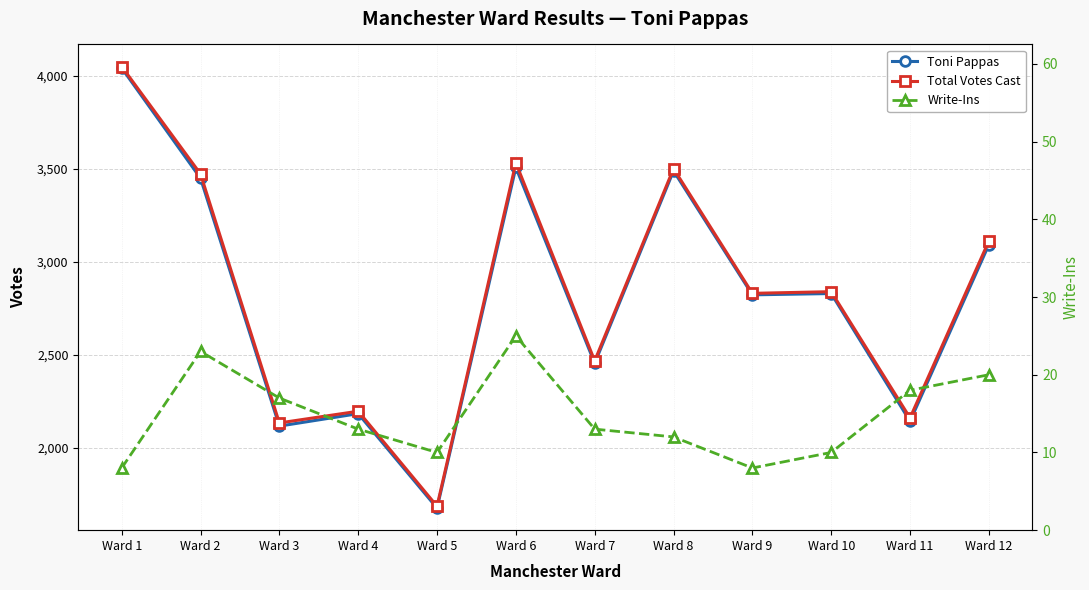

Which has a higher value, Ward 2 or Ward 5?

Ward 2